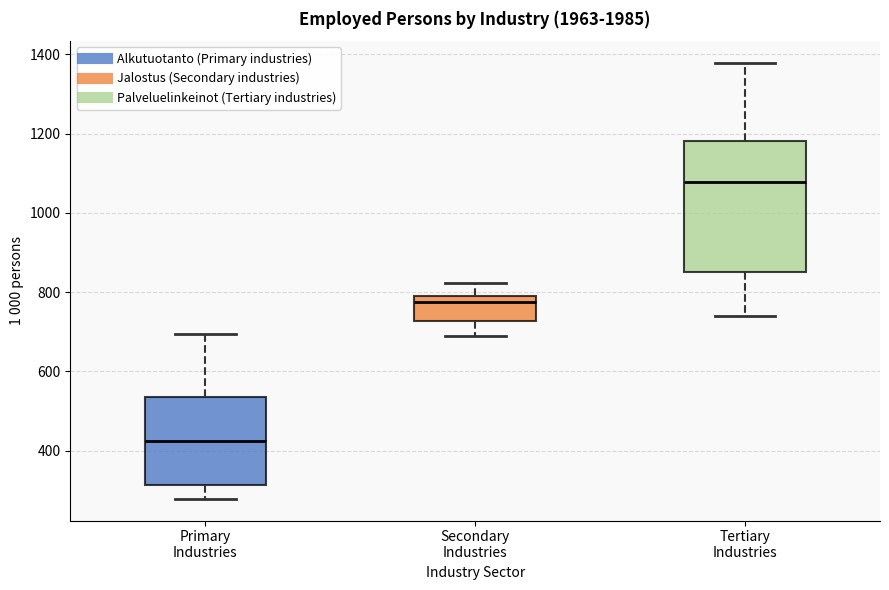

Reading left to right, transcribe this box plot: for each box, give where its median line is, the range the box spans, and where its two whiskers end, as read against the y-axis. The values are not printed on the chart, so give them approximately, as read against the axis.

Primary Industries: median 420, box 320 to 540, whiskers 280 to 700
Secondary Industries: median 780, box 720 to 800, whiskers 700 to 820
Tertiary Industries: median 1080, box 860 to 1180, whiskers 740 to 1380